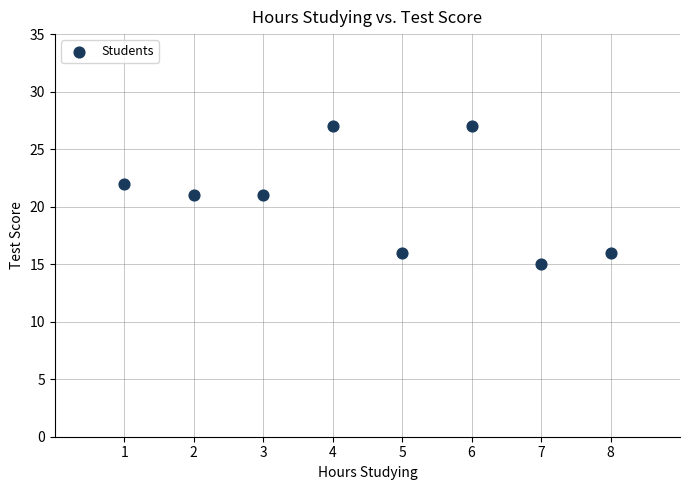

What is the average Y value?

21